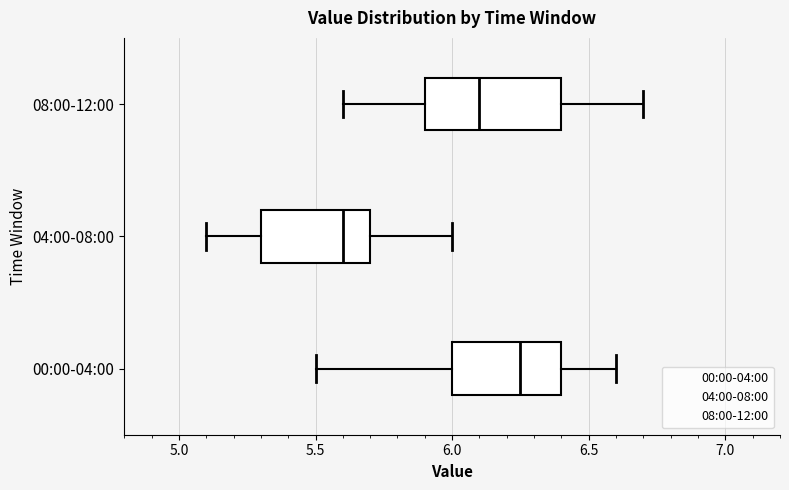

Reading bottom to top, read every box against the x-axis: the position of its median line, the range the box covers, and the ends of its whiskers. The values are not printed on the chart, so give them approximately, as read against the axis.

00:00-04:00: median 6.25, box 6.00 to 6.40, whiskers 5.50 to 6.60
04:00-08:00: median 5.60, box 5.30 to 5.70, whiskers 5.10 to 6.00
08:00-12:00: median 6.10, box 5.90 to 6.40, whiskers 5.60 to 6.70